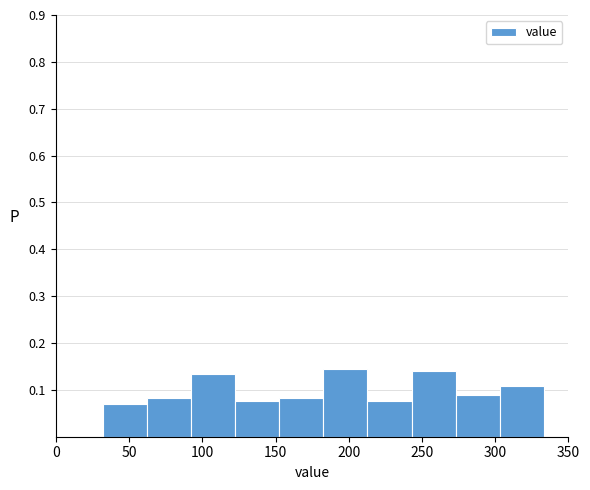

Reading left to right, list every bar in this chart as the range it spans on the x-axis followed by its height. Neither the bar edges nor the heights are printed on the chart, so give them approximately, as read against the axes.

30 to 60: 0.07
60 to 90: 0.08
90 to 120: 0.13
120 to 155: 0.08
155 to 185: 0.08
185 to 215: 0.15
215 to 245: 0.08
245 to 275: 0.14
275 to 305: 0.09
305 to 335: 0.11